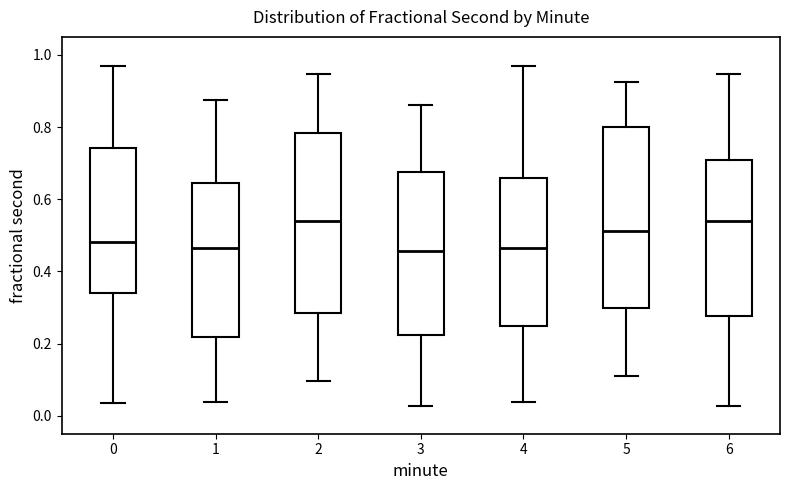

Where does the median line of the box at x = 4 sit on the y-axis? The values are not printed on the chart, so give them approximately, as read against the axis.

0.46